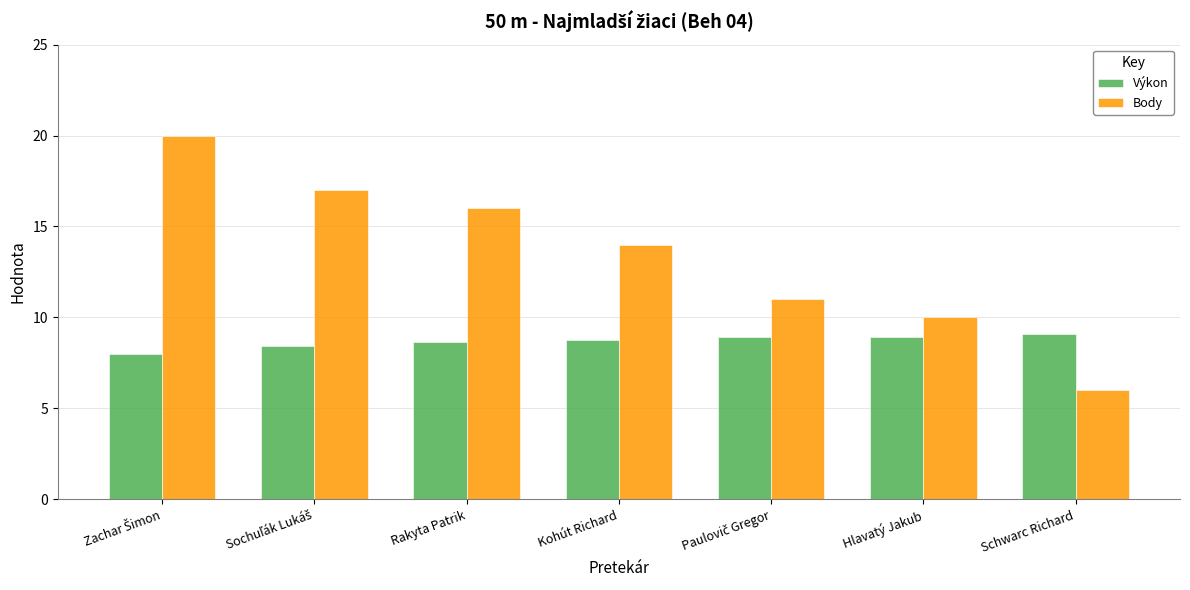

True or false: Výkon has a value of 8.7 at Kohút Richard.

True